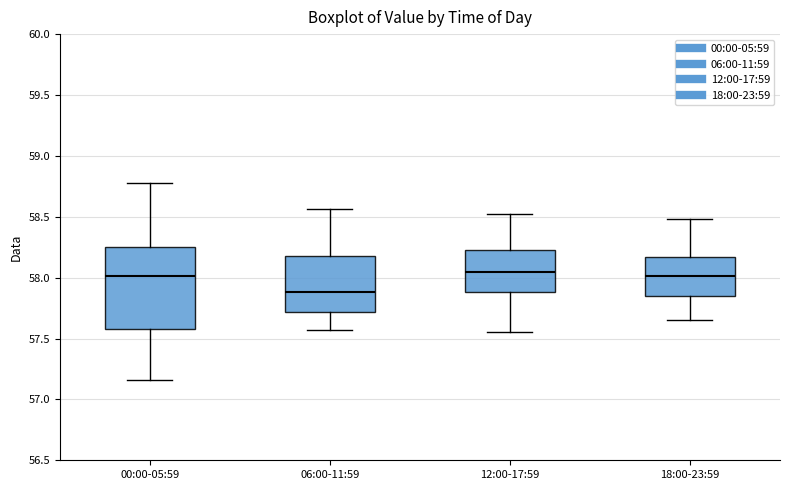

Where does the median line of the box for 06:00-11:59 sit on the y-axis? The values are not printed on the chart, so give them approximately, as read against the axis.

57.90